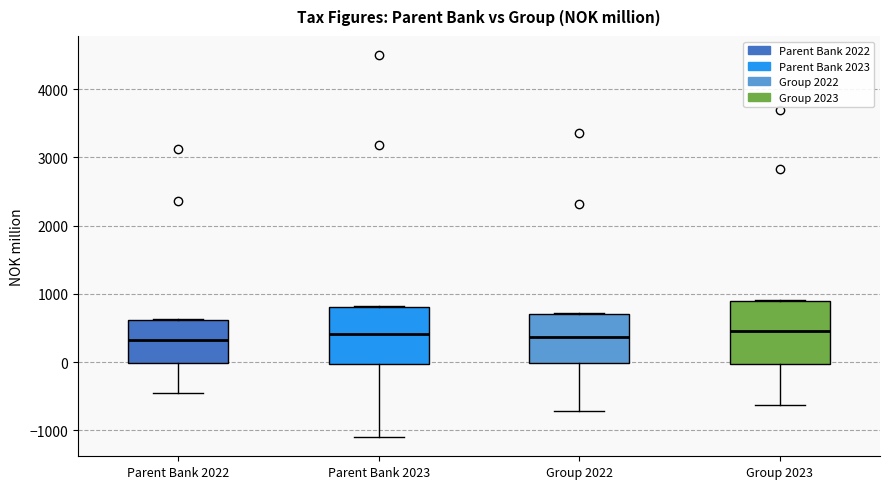

Reading left to right, read every box against the y-axis: the position of its median line, the range the box covers, and the ends of its whiskers. The values are not printed on the chart, so give them approximately, as read against the axis.

Parent Bank 2022: median 300, box 0 to 600, whiskers -500 to 600
Parent Bank 2023: median 400, box 0 to 800, whiskers -1100 to 800
Group 2022: median 400, box 0 to 700, whiskers -700 to 700
Group 2023: median 500, box 0 to 900, whiskers -600 to 900